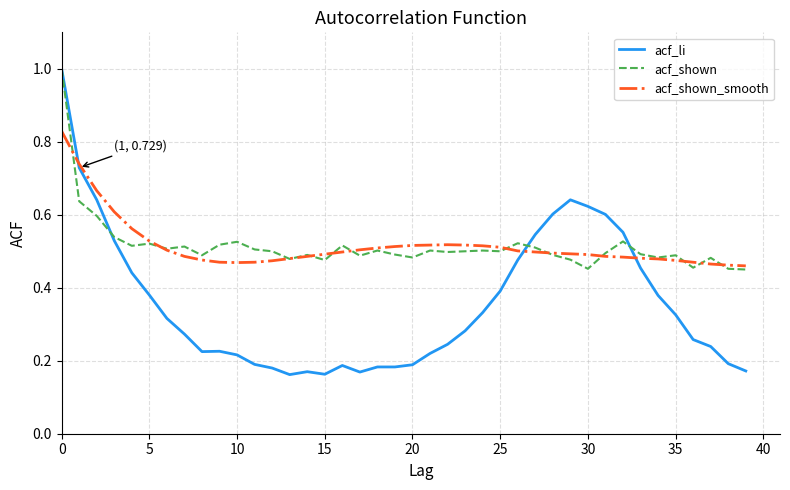

Count the acf_li values in the range 0 to 1.

40